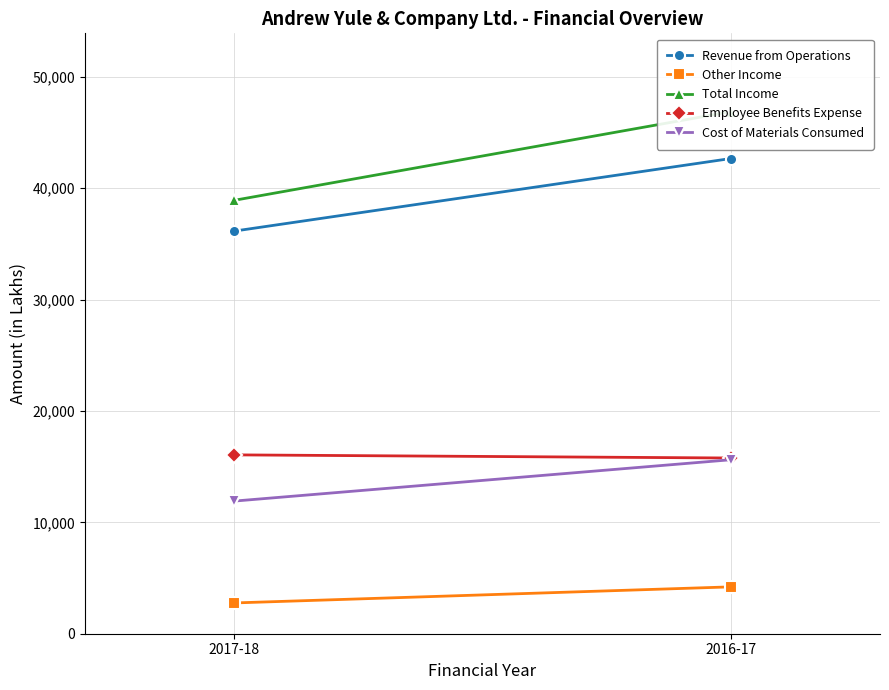

Reading left to right, transcribe all the data shown in this chart.

Revenue from Operations: 36150	42671
Other Income: 2763	4208
Total Income: 38913	46879
Employee Benefits Expense: 16060	15778
Cost of Materials Consumed: 11908	15623